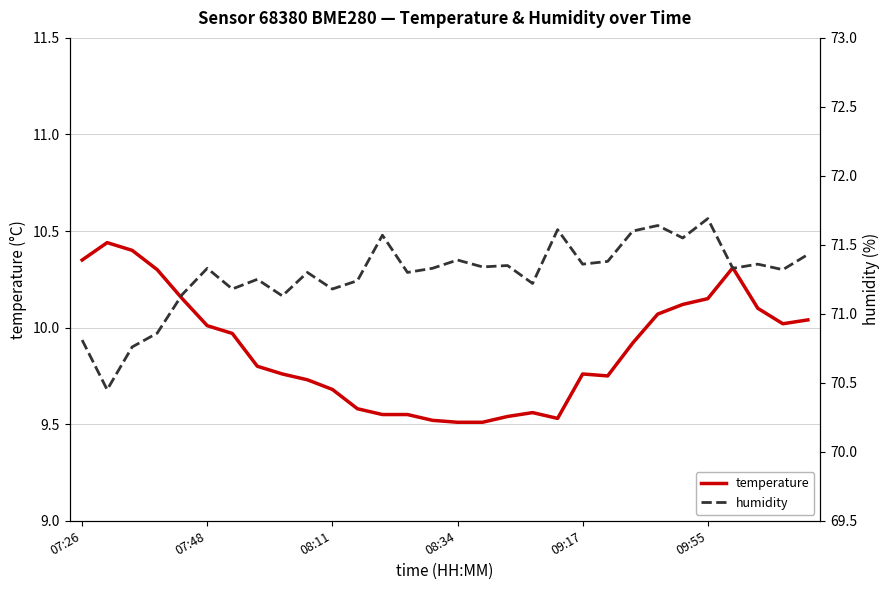

True or false: humidity and temperature intersect in this chart.

False